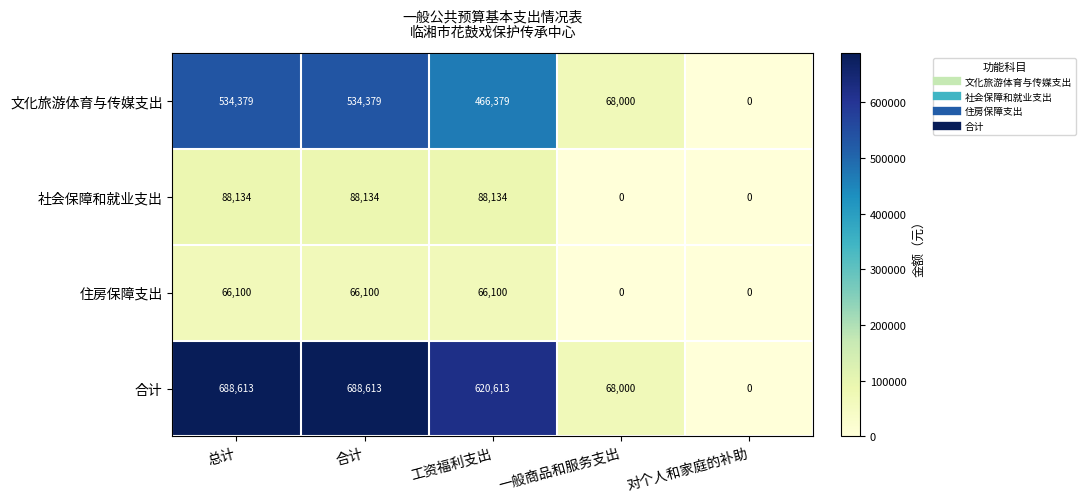

At which label is 文化旅游体育与传媒支出 closest to 267189?

一般商品和服务支出